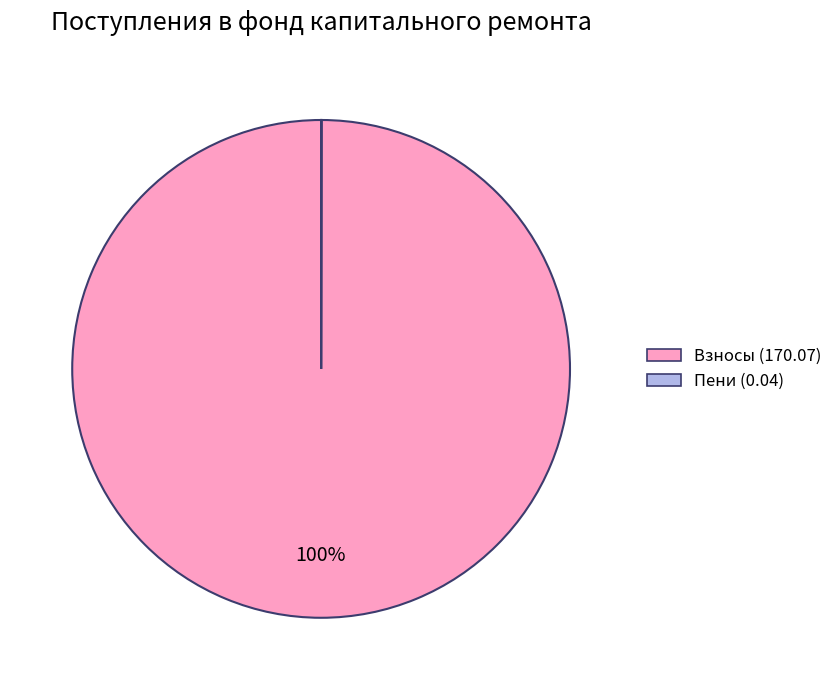

Is there a majority slice in this chart?

Yes